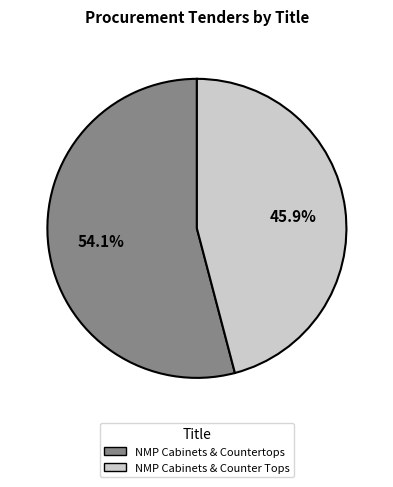

What is the ratio of the value at NMP Cabinets & Counter Tops to the value at NMP Cabinets & Countertops?

0.8